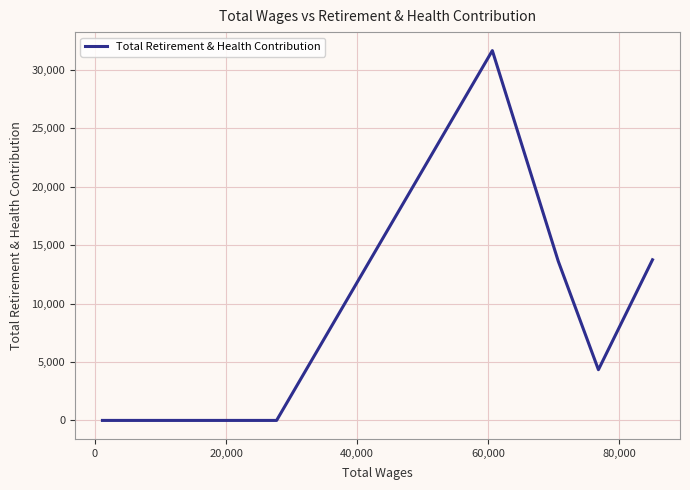

What is the difference between the maximum and minimum values?

31665